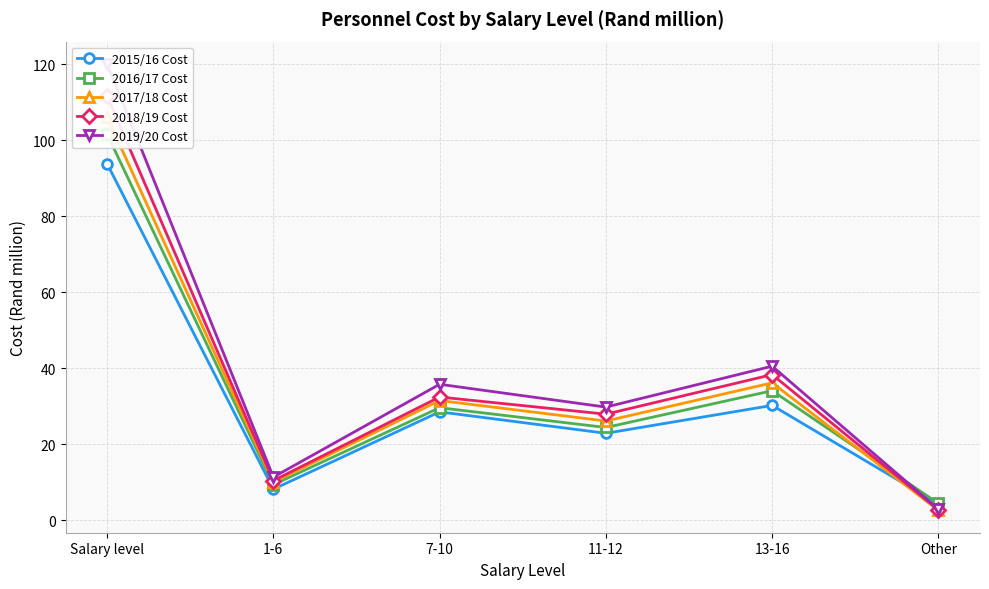

The 2015/16 Cost series shows 22.8 at 11-12. True or false?

True